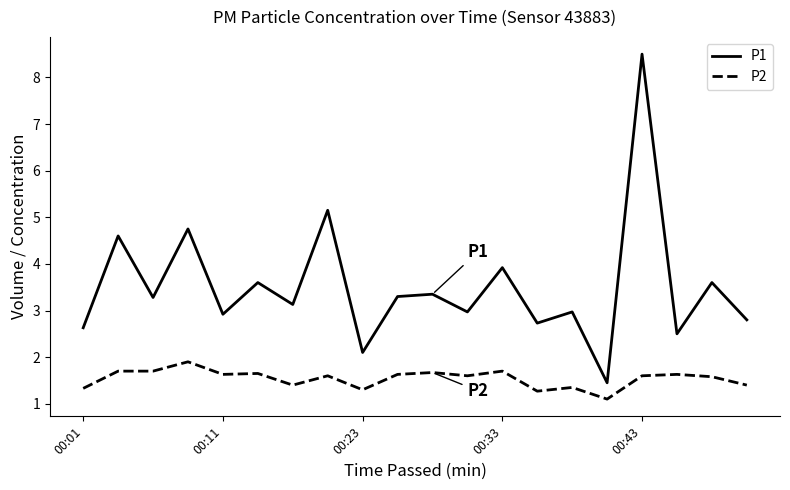

Which series has the largest range (max minus min)?

P1